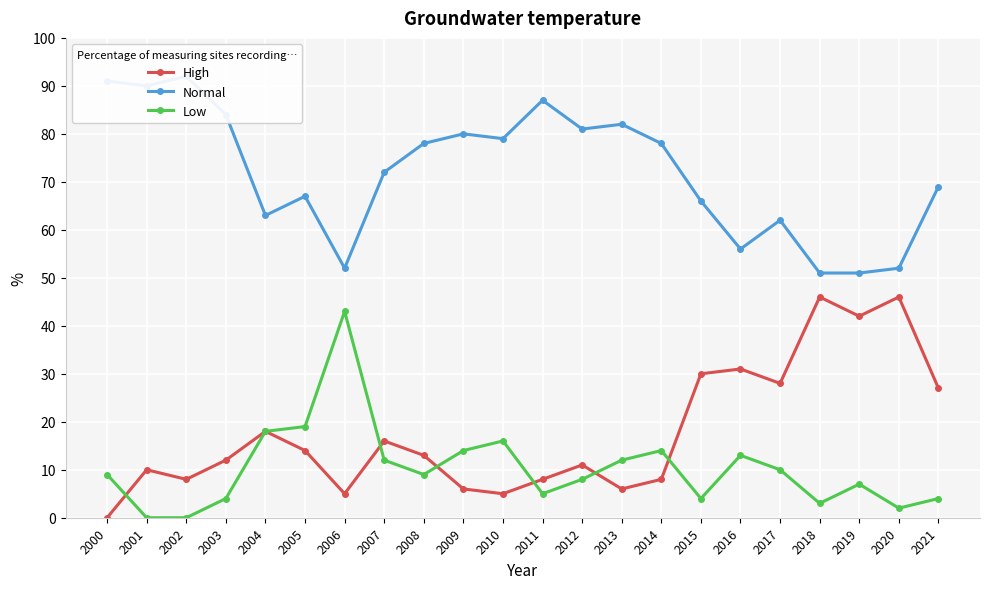

Does the chart display data point markers on the line(s)?

Yes